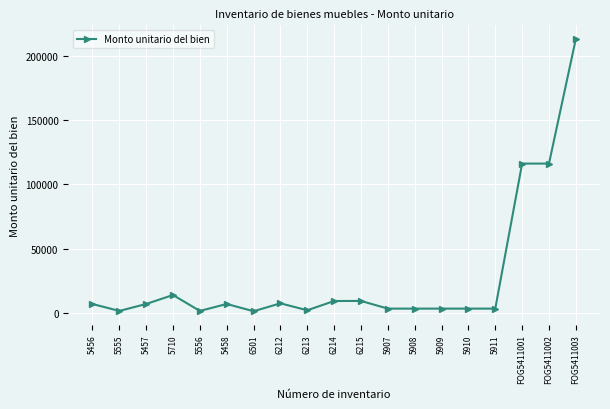

Does the chart display data point markers on the line(s)?

Yes